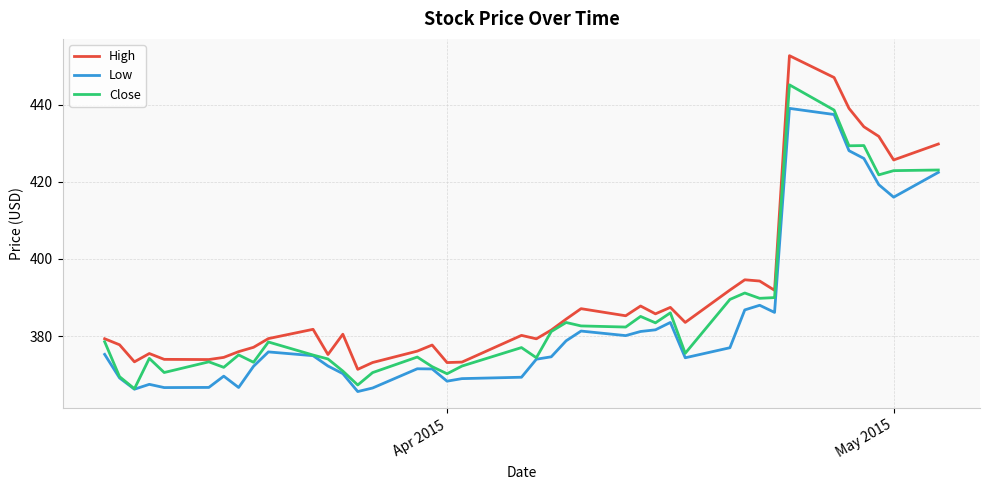

Which series has the largest range (max minus min)?

High